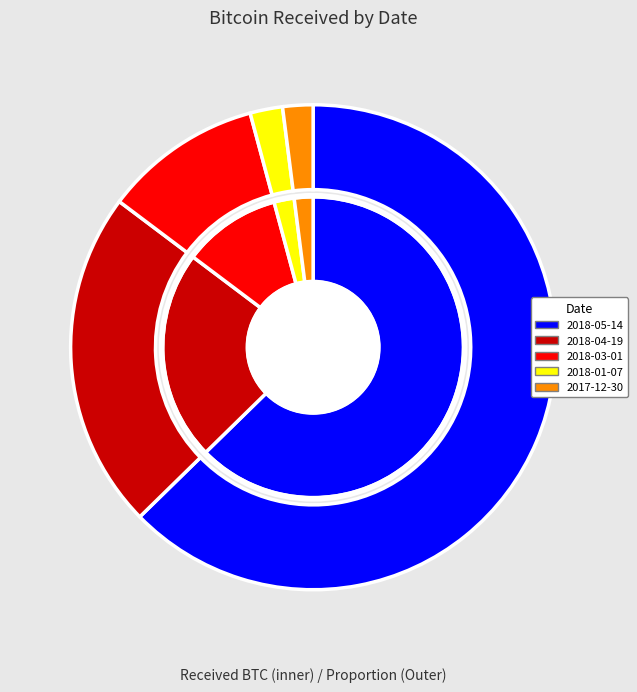

Which slice is the smallest?

2017-12-30